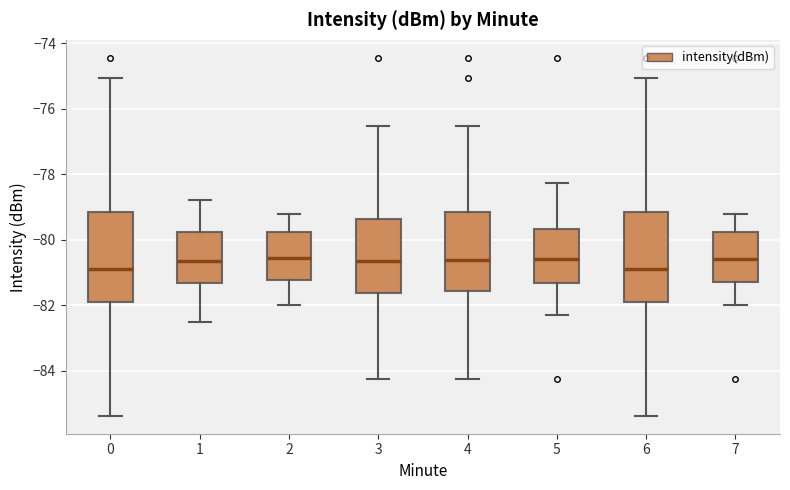

Reading left to right, read every box against the y-axis: the position of its median line, the range the box covers, and the ends of its whiskers. The values are not printed on the chart, so give them approximately, as read against the axis.

0: median -80.8, box -82.0 to -79.2, whiskers -85.4 to -75.0
1: median -80.6, box -81.4 to -79.8, whiskers -82.4 to -78.8
2: median -80.6, box -81.2 to -79.8, whiskers -82.0 to -79.2
3: median -80.6, box -81.6 to -79.4, whiskers -84.2 to -76.6
4: median -80.6, box -81.6 to -79.2, whiskers -84.2 to -76.6
5: median -80.6, box -81.4 to -79.6, whiskers -82.2 to -78.2
6: median -80.8, box -82.0 to -79.2, whiskers -85.4 to -75.0
7: median -80.6, box -81.2 to -79.8, whiskers -82.0 to -79.2